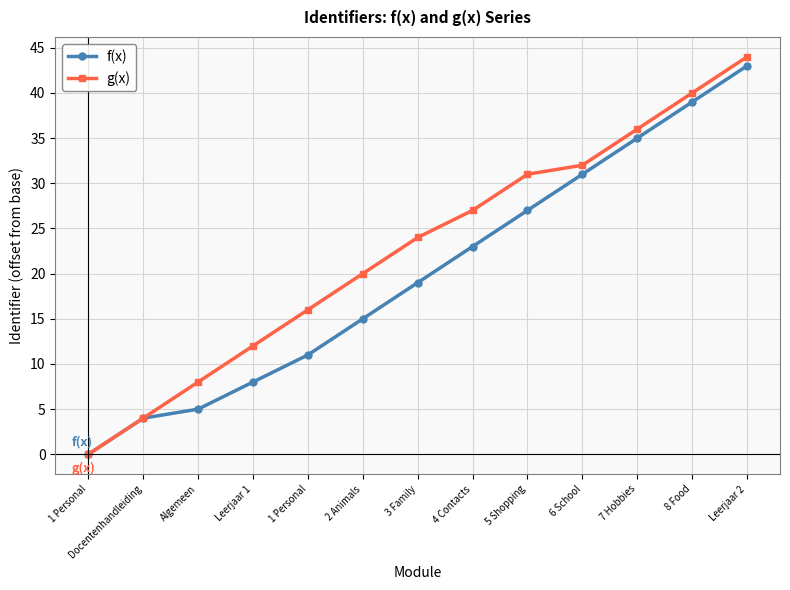

At which category is the sum across all series the highest?

Leerjaar 2